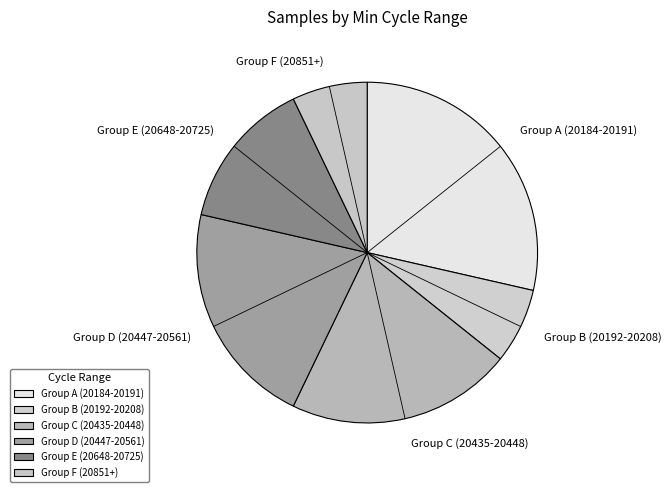

Which category has the biggest portion of the pie?

Group A (20184-20191)